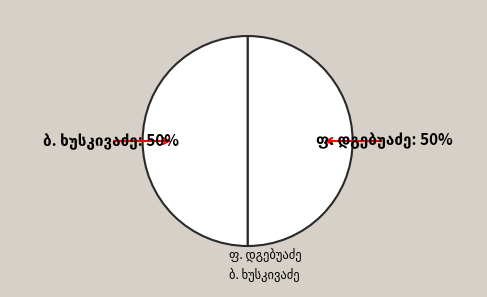

Count the number of slices in the pie.

2